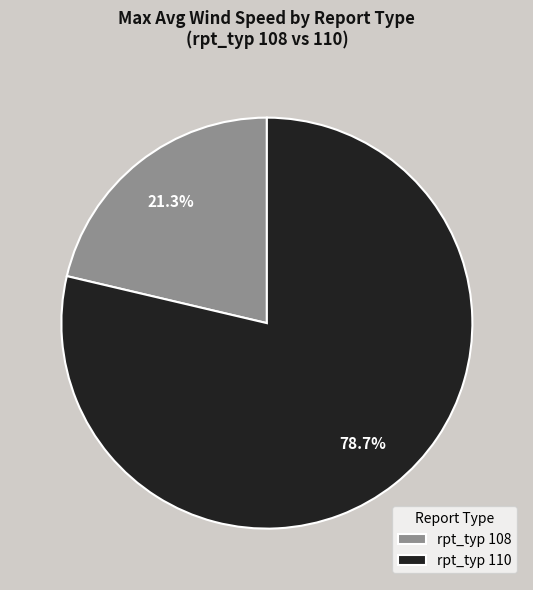

Is there any slice that represents more than half of the pie?

Yes